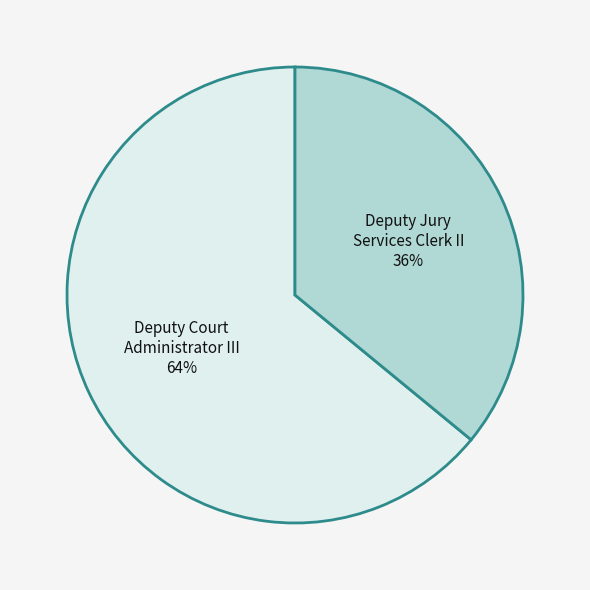

The Deputy Court Administrator III slice represents 58% of the pie. True or false?

False